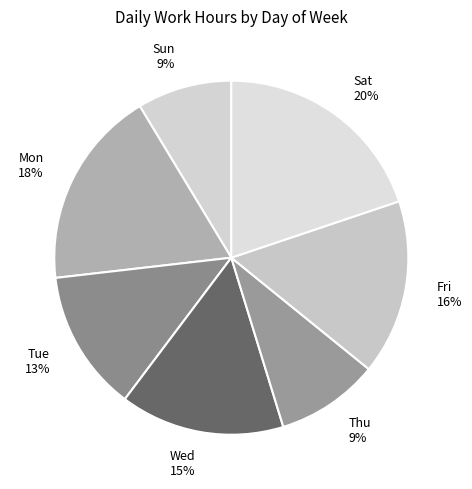

Does Fri represent more than half of the total?

No